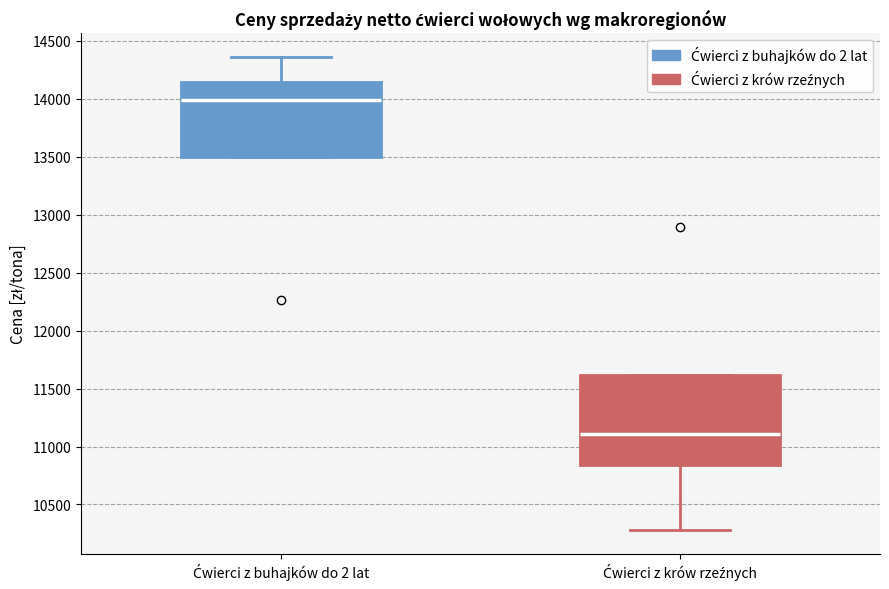

Reading left to right, read every box against the y-axis: the position of its median line, the range the box covers, and the ends of its whiskers. The values are not printed on the chart, so give them approximately, as read against the axis.

Ćwierci z buhajków do 2 lat: median 14000, box 13500 to 14150, whiskers 13500 to 14350
Ćwierci z krów rzeźnych: median 11100, box 10850 to 11600, whiskers 10300 to 11600